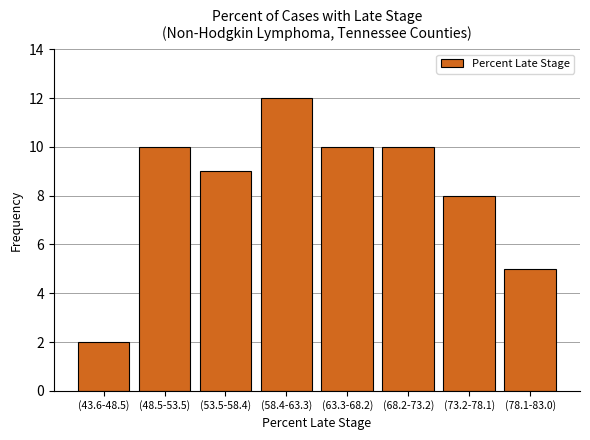

Reading left to right, list all the values displayed in this chart.

2	10	9	12	10	10	8	5